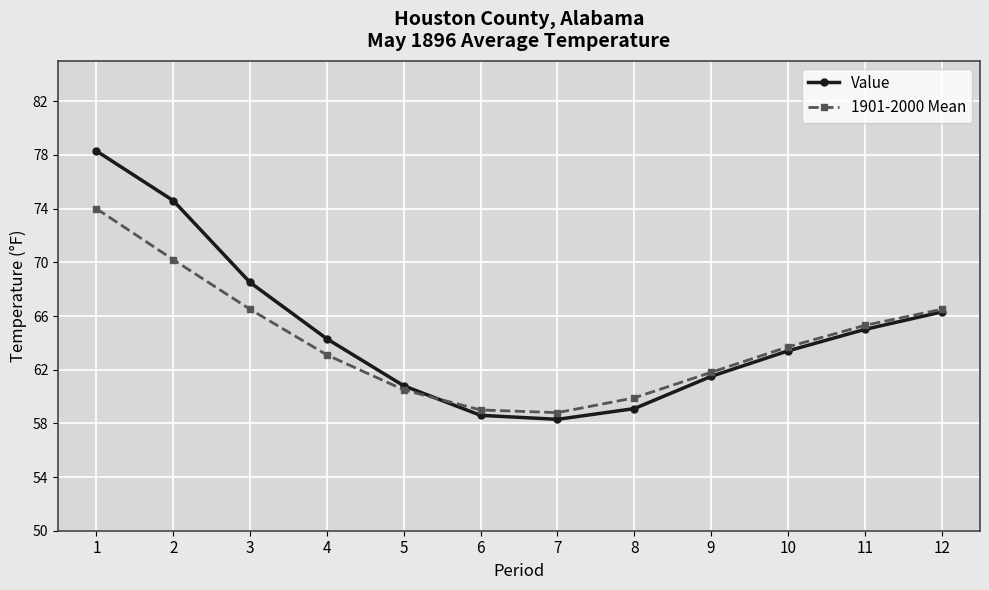

At 3, list the series in order from largest to smallest.

Value, 1901-2000 Mean